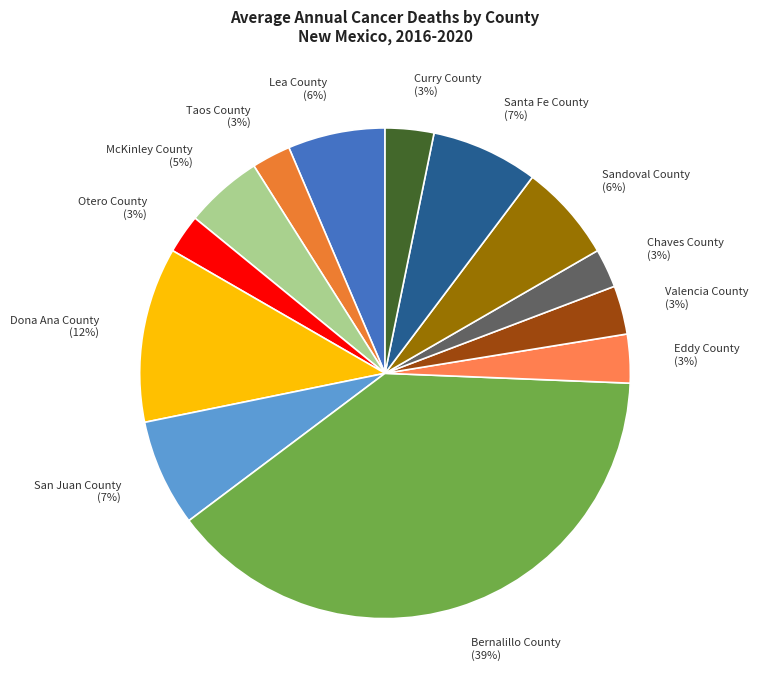

To the nearest percent, what percentage of the pie is Santa Fe County?

7%